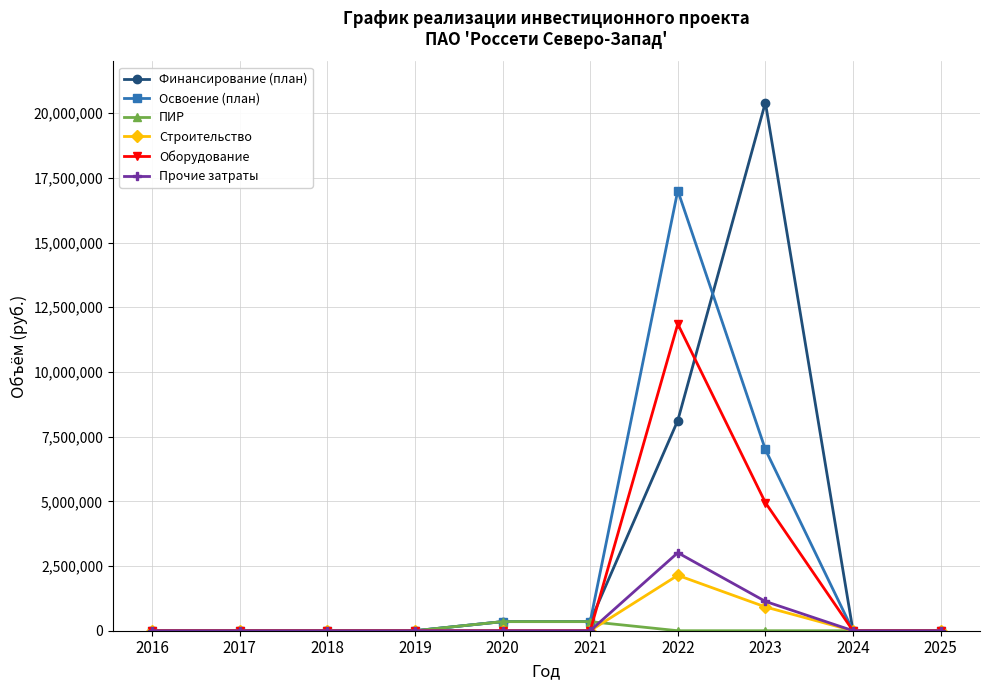

How many lines are shown in the chart?

6